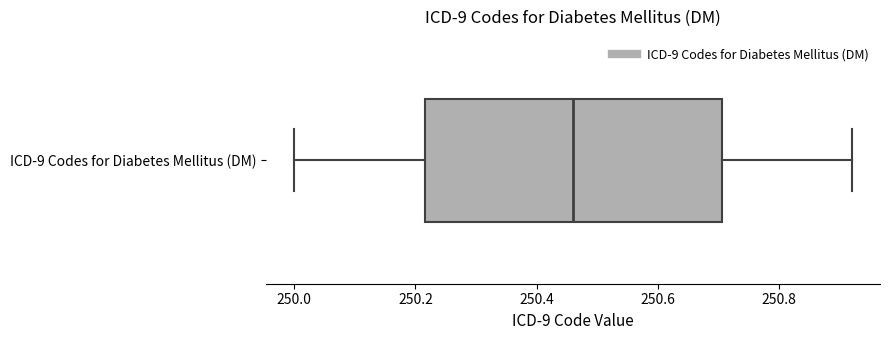

Read this box plot against the x-axis: the position of the median line, the range covered by the box, and the ends of both whiskers. The values are not printed on the chart, so give them approximately, as read against the axis.

median 250.46, box 250.22 to 250.70, whiskers 250.00 to 250.92